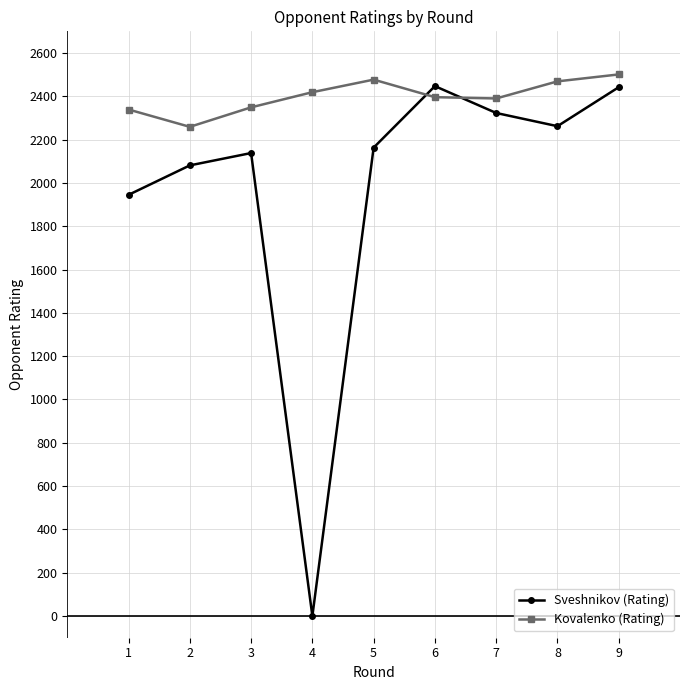

What is the value of the Sveshnikov (Rating) point at the 8th from the left?

2262